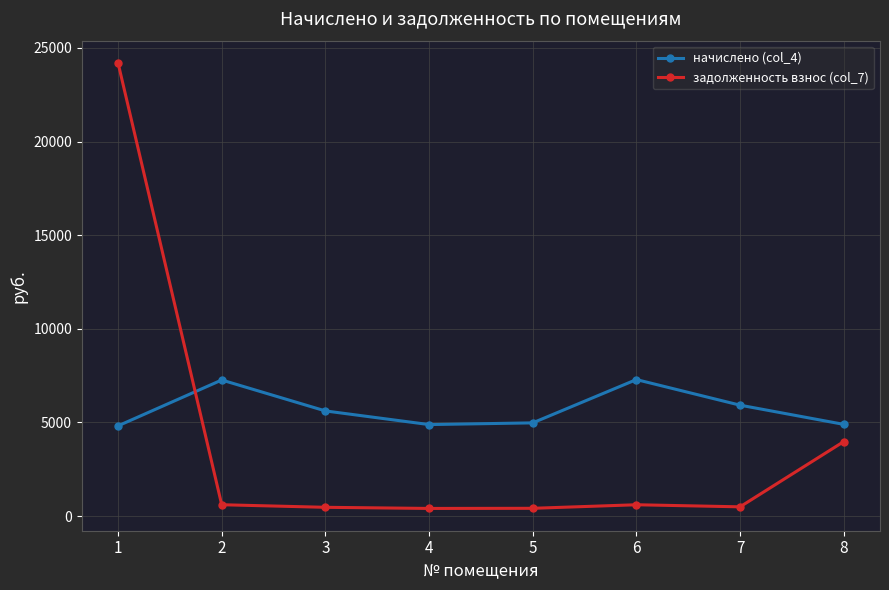

Which series has the largest total across all categories?

начислено (col_4)